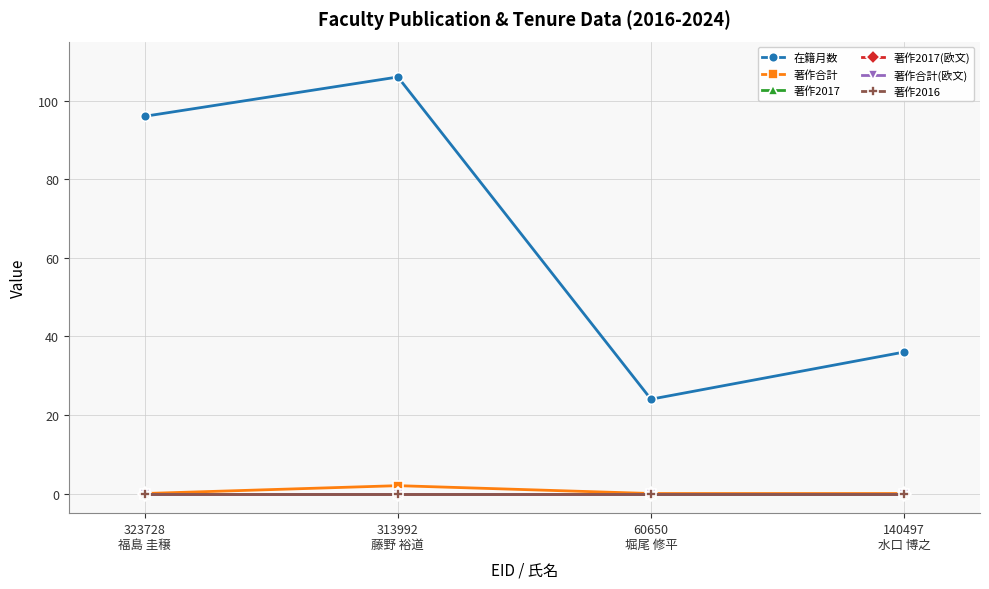

At which label does 著作2017(欧文) reach its peak?

323728
福島 圭穣